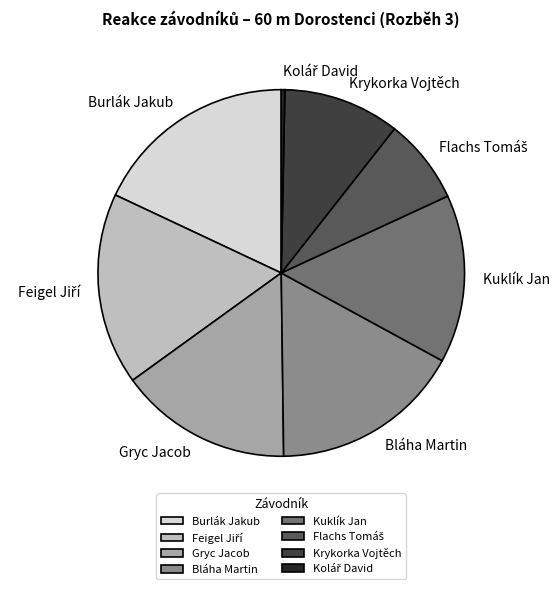

How many segments does this pie chart have?

8